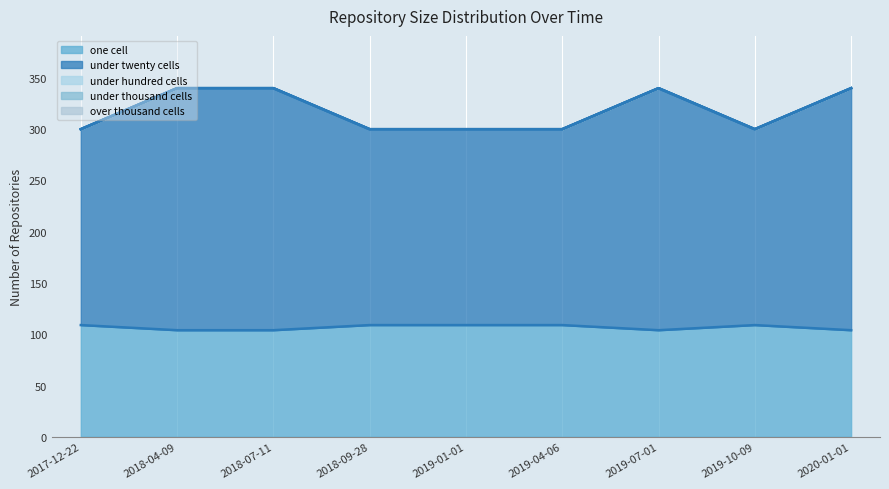

Which series has the widest spread of values?

under_twenty_cells